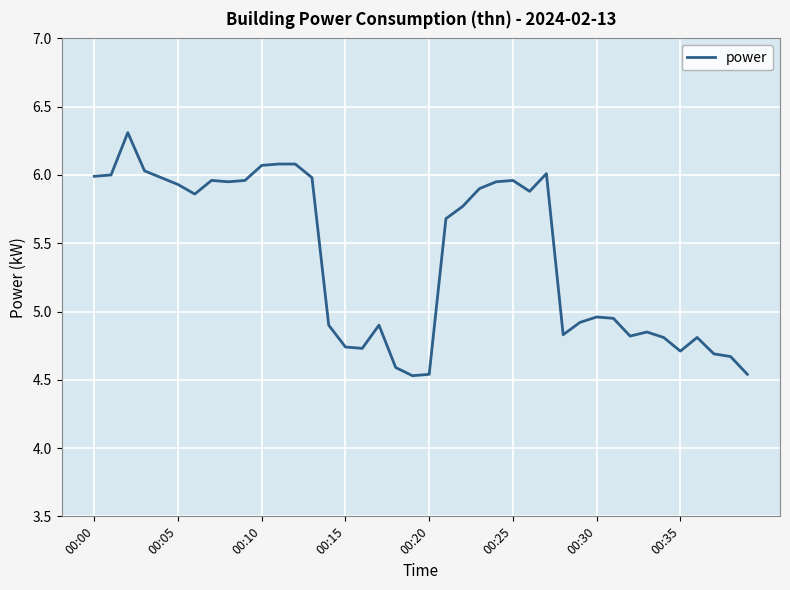

What is the difference between the maximum and minimum values?

1.8